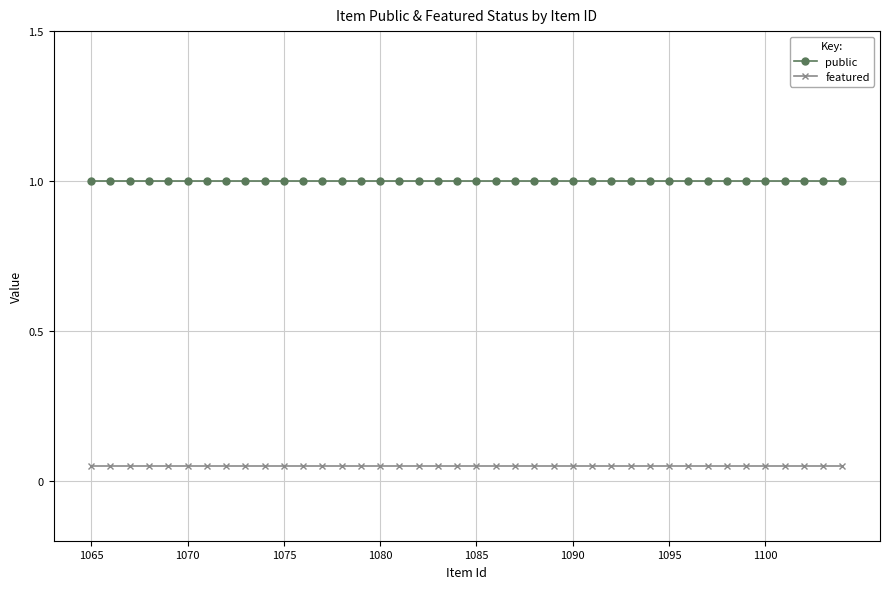

Reading left to right, transcribe all the data shown in this chart.

public: 1.0	1.0	1.0	1.0	1.0	1.0	1.0	1.0	1.0	1.0	1.0	1.0	1.0	1.0	1.0	1.0	1.0	1.0	1.0	1.0	1.0	1.0	1.0	1.0	1.0	1.0	1.0	1.0	1.0	1.0	1.0	1.0	1.0	1.0	1.0	1.0	1.0	1.0	1.0	1.0
featured: 0.1	0.1	0.1	0.1	0.1	0.1	0.1	0.1	0.1	0.1	0.1	0.1	0.1	0.1	0.1	0.1	0.1	0.1	0.1	0.1	0.1	0.1	0.1	0.1	0.1	0.1	0.1	0.1	0.1	0.1	0.1	0.1	0.1	0.1	0.1	0.1	0.1	0.1	0.1	0.1